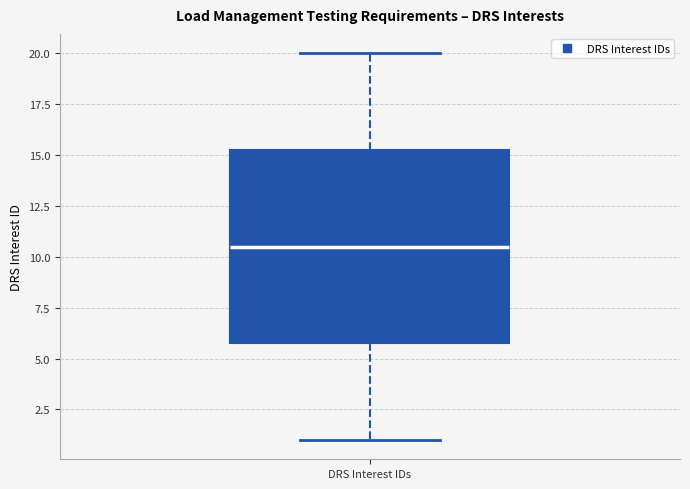

Transcribe this box plot: give where the median line is, the range the box spans, and where the two whiskers end, as read against the y-axis. The values are not printed on the chart, so give them approximately, as read against the axis.

median 10.5, box 6.0 to 15.5, whiskers 1.0 to 20.0